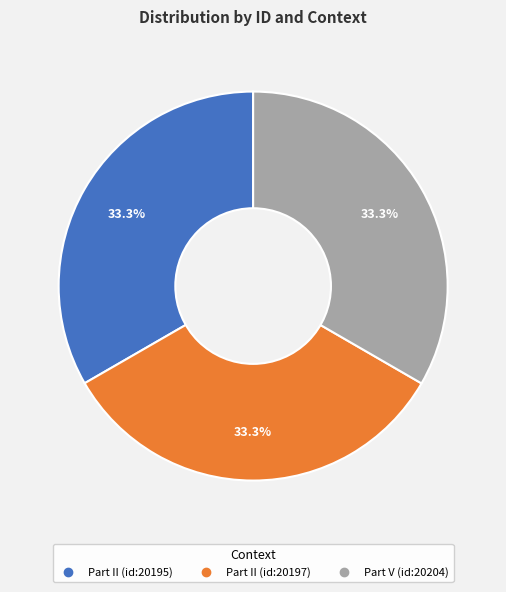

What portion of the pie excludes Part II (id:20197)?

66.7%